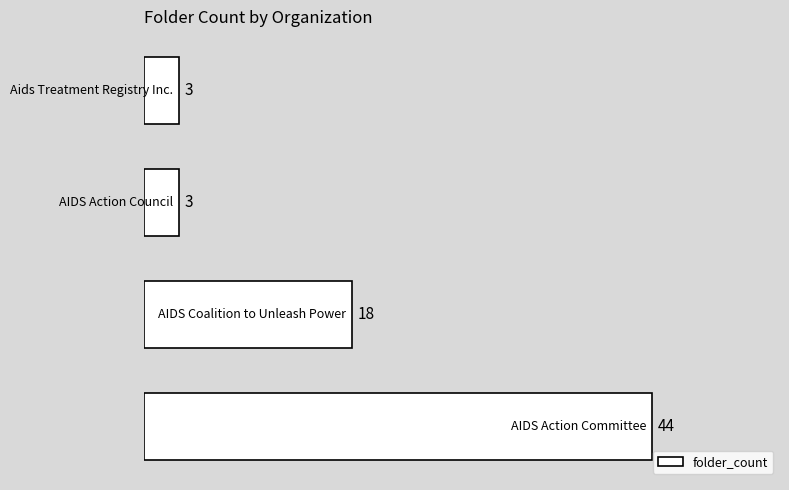

What is the difference between the maximum and minimum values?

41